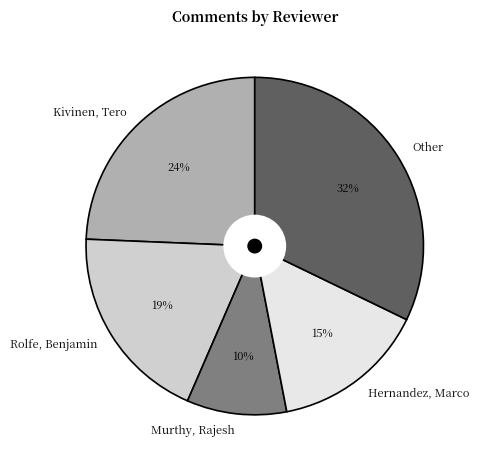

Which has a higher value, Rolfe, Benjamin or Kivinen, Tero?

Kivinen, Tero